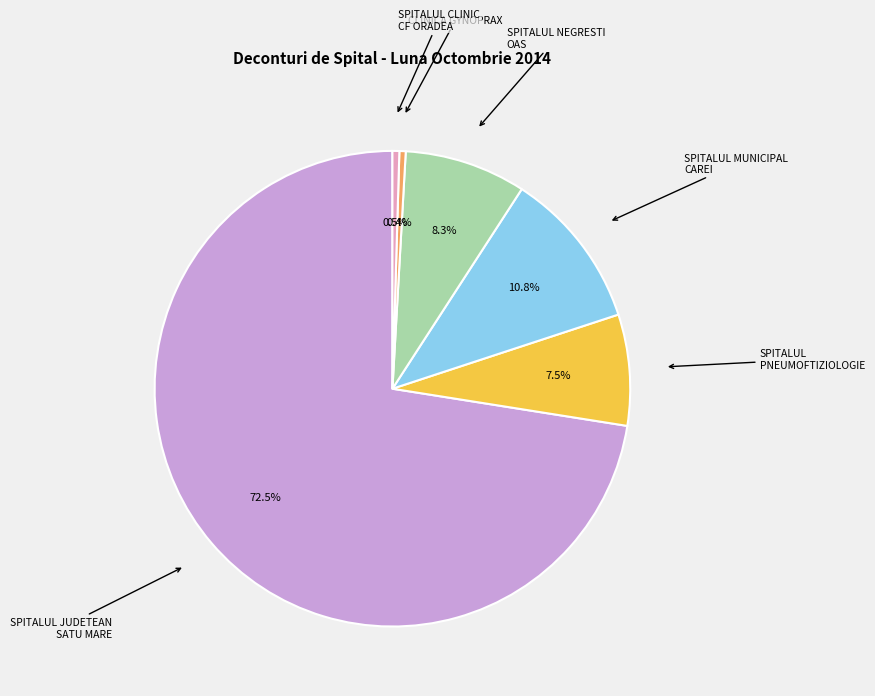

Does any single category account for the majority?

Yes